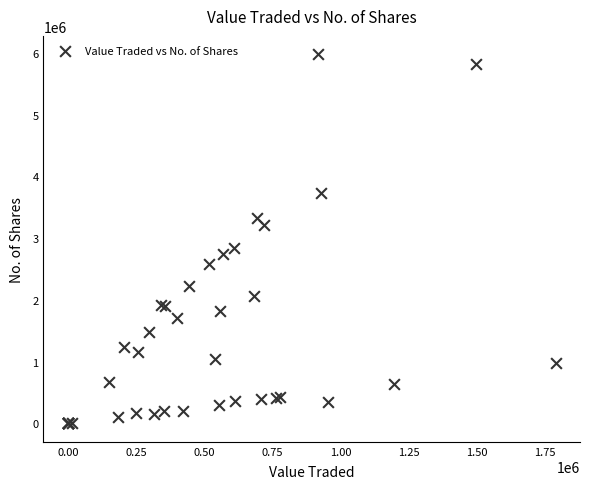

What Y value in the scatter plot is closest to 2988456?

2845912